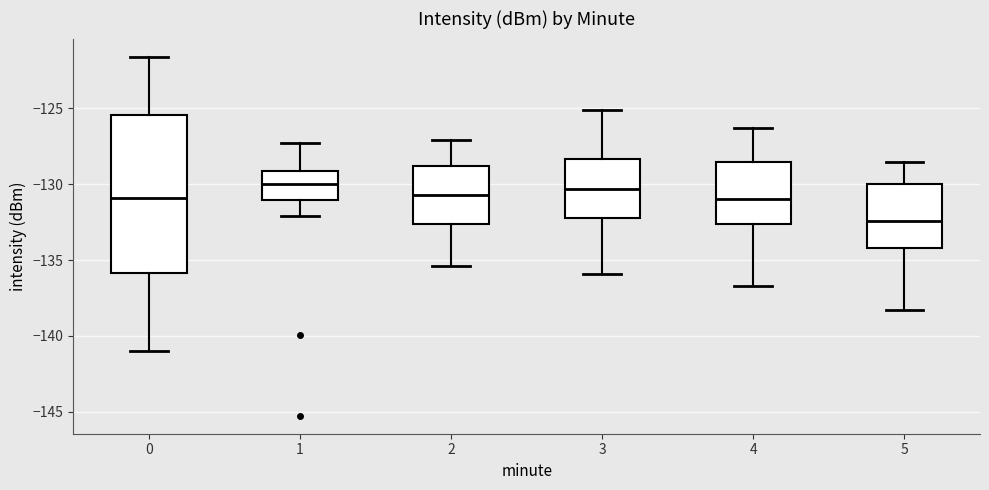

Comparing the boxes themselves (not the whiskers), which one is the tallest?

0